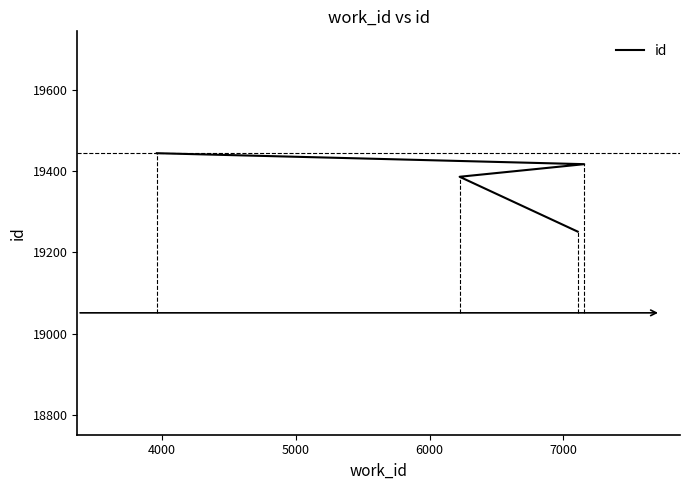

What is the maximum value shown in the chart?

19444